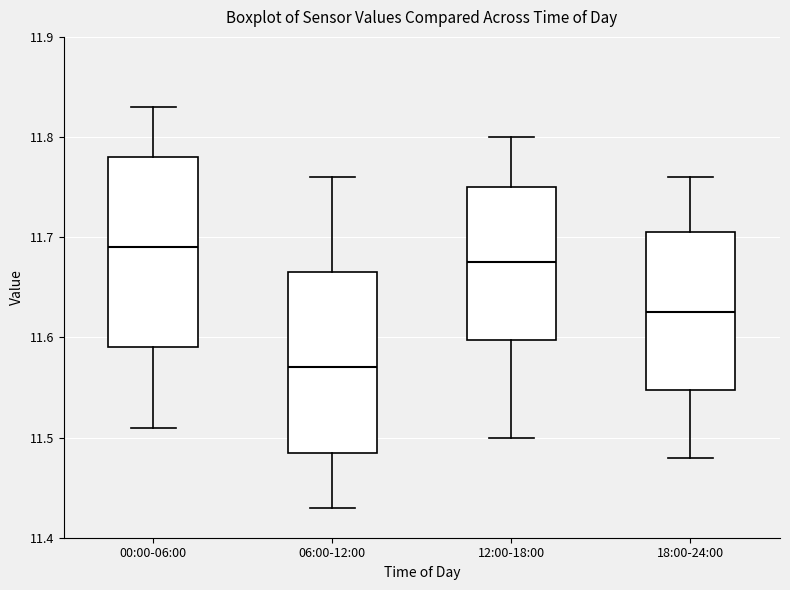

Reading left to right, transcribe this box plot: for each box, give where its median line is, the range the box spans, and where its two whiskers end, as read against the y-axis. The values are not printed on the chart, so give them approximately, as read against the axis.

00:00-06:00: median 11.69, box 11.59 to 11.78, whiskers 11.51 to 11.83
06:00-12:00: median 11.57, box 11.49 to 11.67, whiskers 11.43 to 11.76
12:00-18:00: median 11.68, box 11.60 to 11.75, whiskers 11.50 to 11.80
18:00-24:00: median 11.63, box 11.55 to 11.71, whiskers 11.48 to 11.76